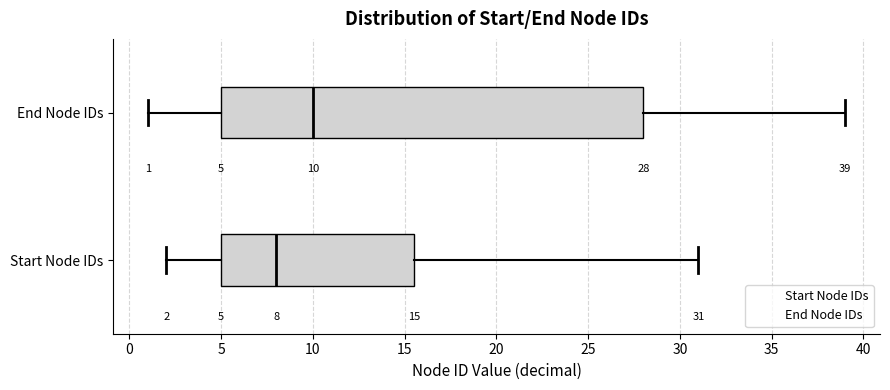

Which box is the widest, from its left edge to its right edge?

End Node IDs